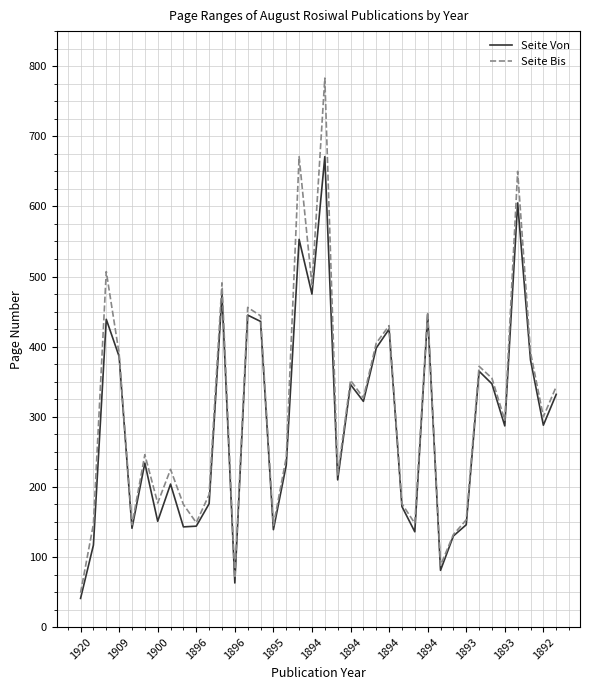

What are all the series names shown in the legend?

Seite Von, Seite Bis